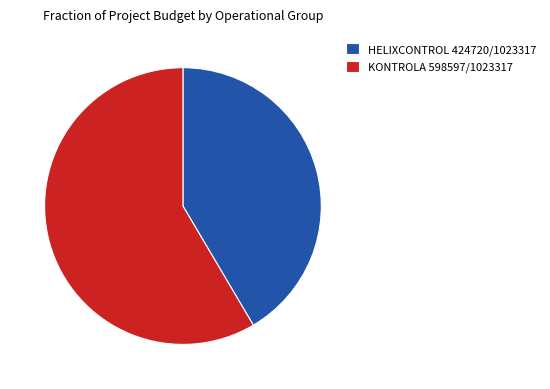

Is there a majority slice in this chart?

Yes